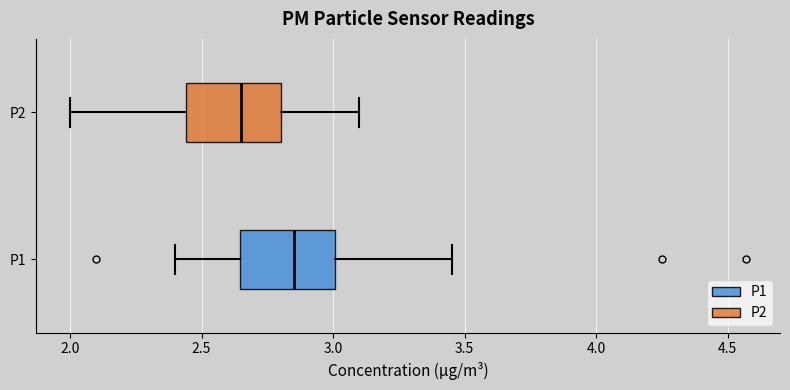

Which box has the furthest to the left median line?

P2